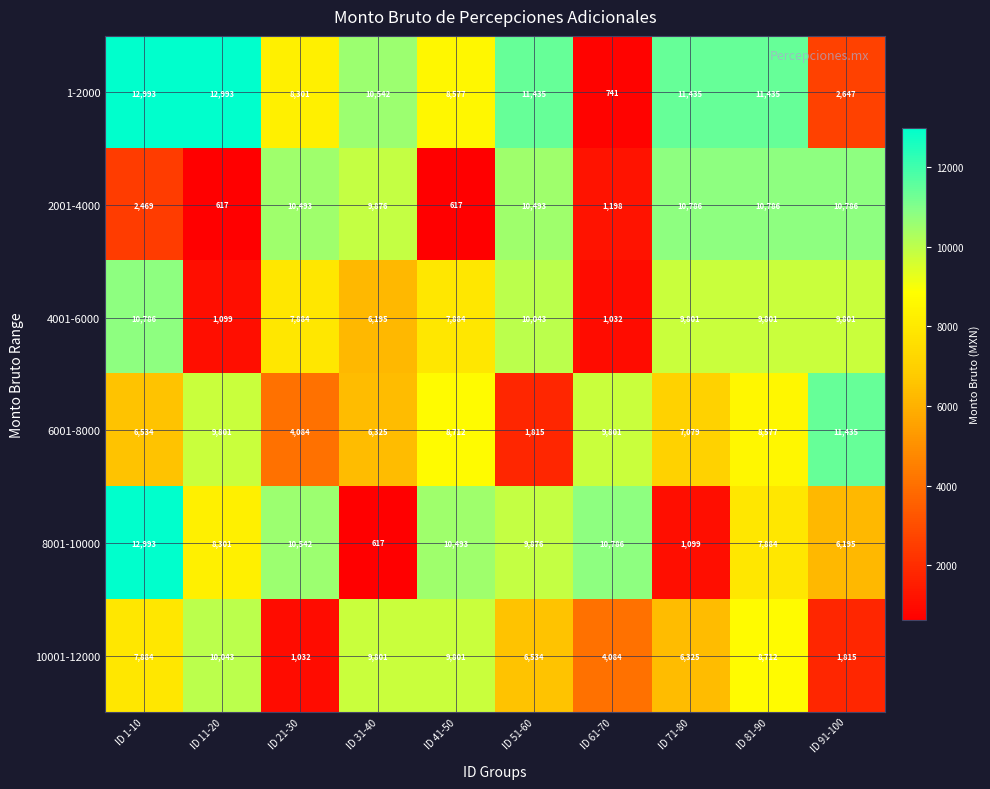

What is the difference between the second highest and second lowest values in the 6001-8000 series?

5717